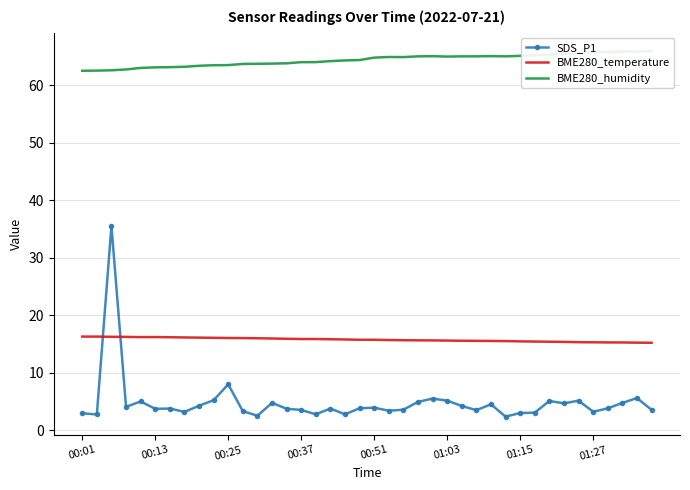

How many times do SDS_P1 and BME280_temperature cross each other?

2